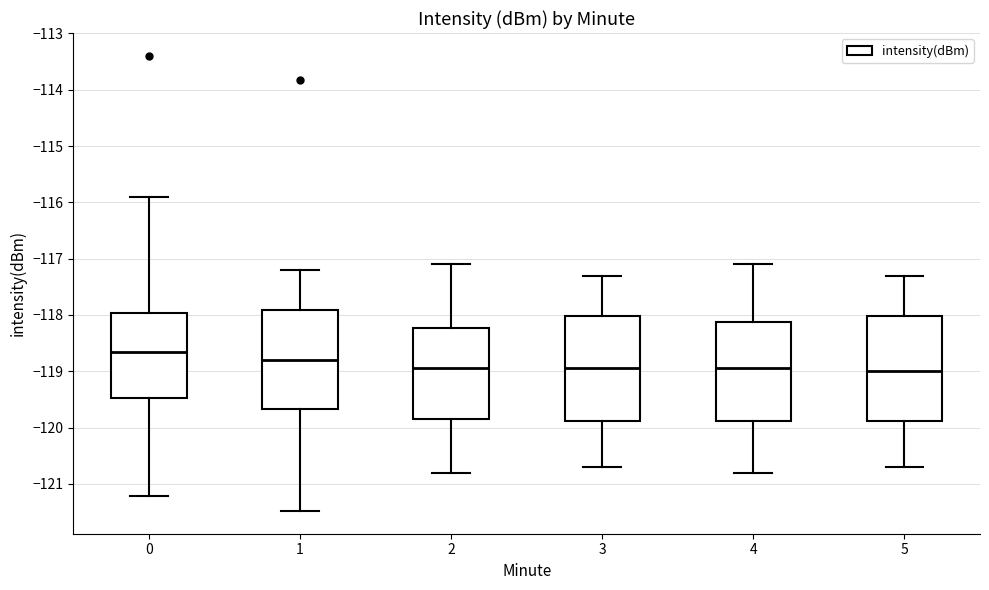

Reading left to right, read every box against the y-axis: the position of its median line, the range the box covers, and the ends of its whiskers. The values are not printed on the chart, so give them approximately, as read against the axis.

0: median -118.7, box -119.5 to -118.0, whiskers -121.2 to -115.9
1: median -118.8, box -119.7 to -117.9, whiskers -121.5 to -117.2
2: median -118.9, box -119.8 to -118.2, whiskers -120.8 to -117.1
3: median -118.9, box -119.9 to -118.0, whiskers -120.7 to -117.3
4: median -118.9, box -119.9 to -118.1, whiskers -120.8 to -117.1
5: median -119.0, box -119.9 to -118.0, whiskers -120.7 to -117.3